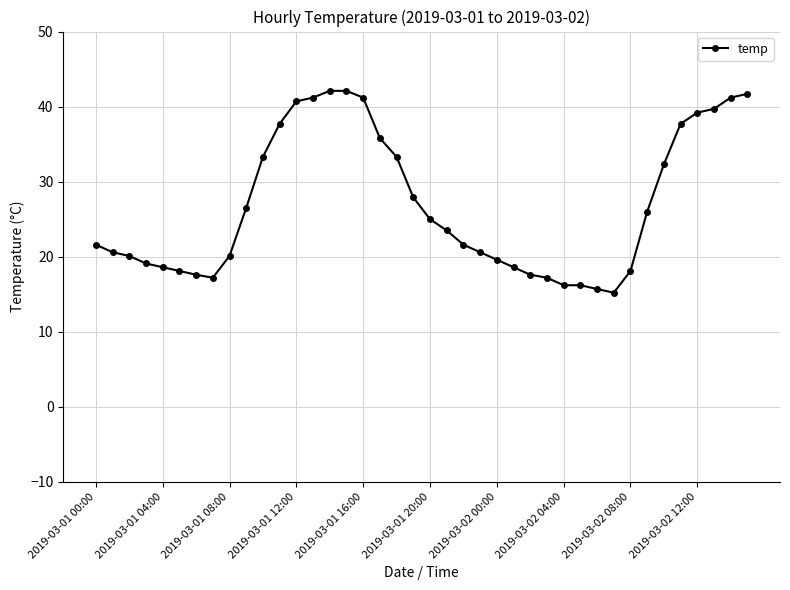

What is the difference between the second highest and second lowest values?

26.4